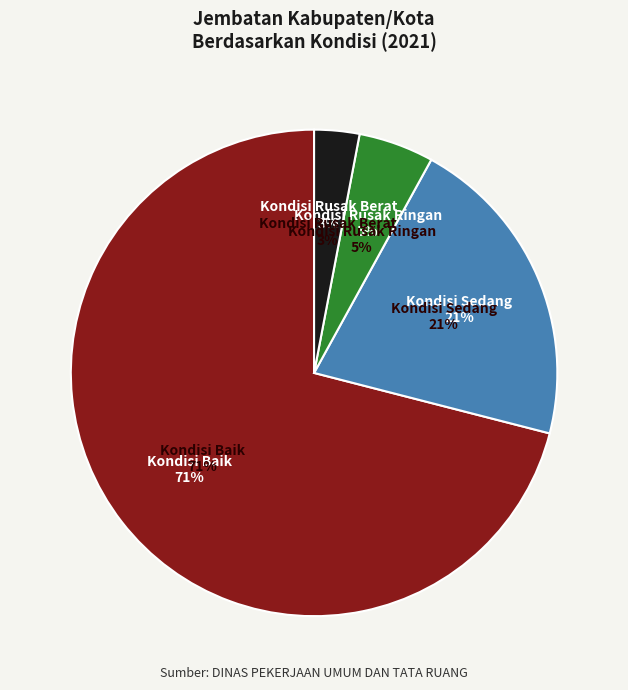

How many segments does this pie chart have?

4